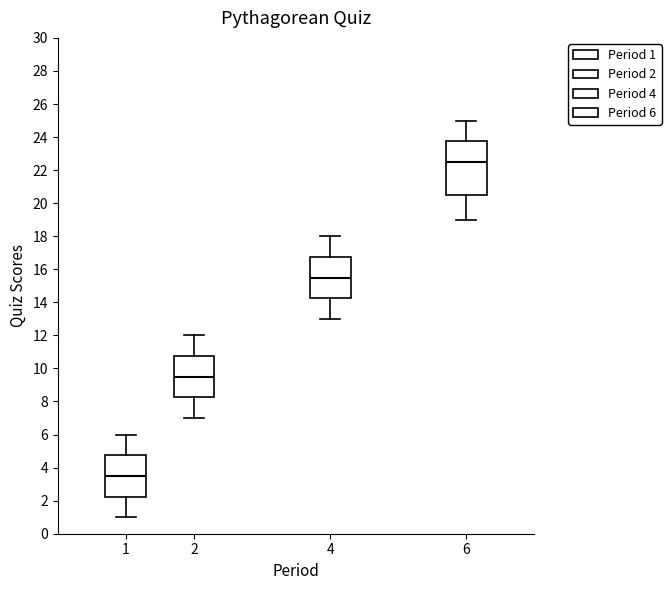

Where does the lower whisker of the box at x = 6 end on the y-axis? The values are not printed on the chart, so give them approximately, as read against the axis.

19.0